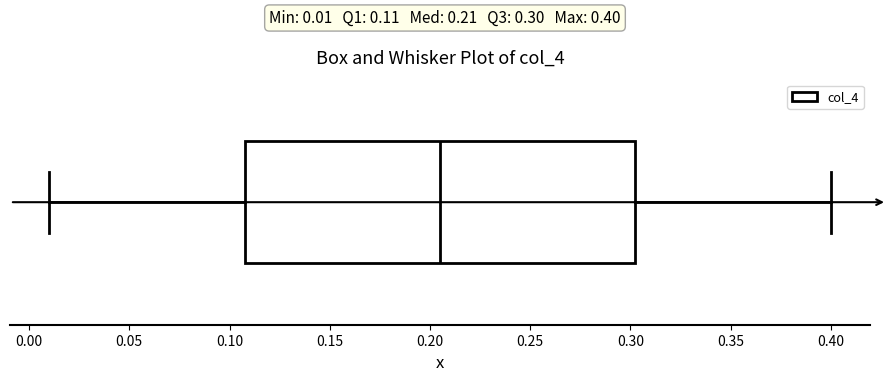

Where does the median line of the box sit on the x-axis? The values are not printed on the chart, so give them approximately, as read against the axis.

0.205